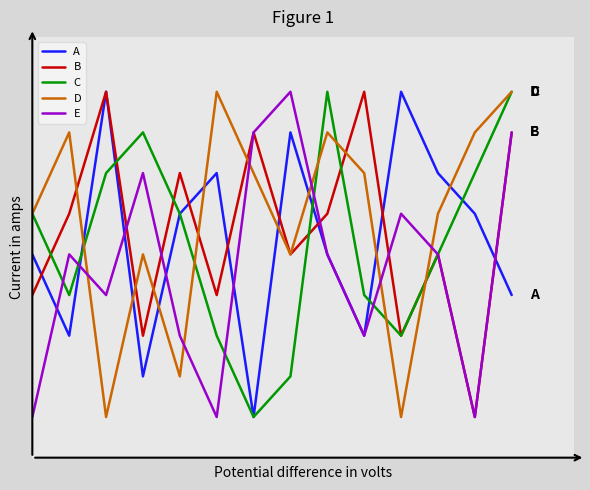

Does the chart display data point markers on the line(s)?

No